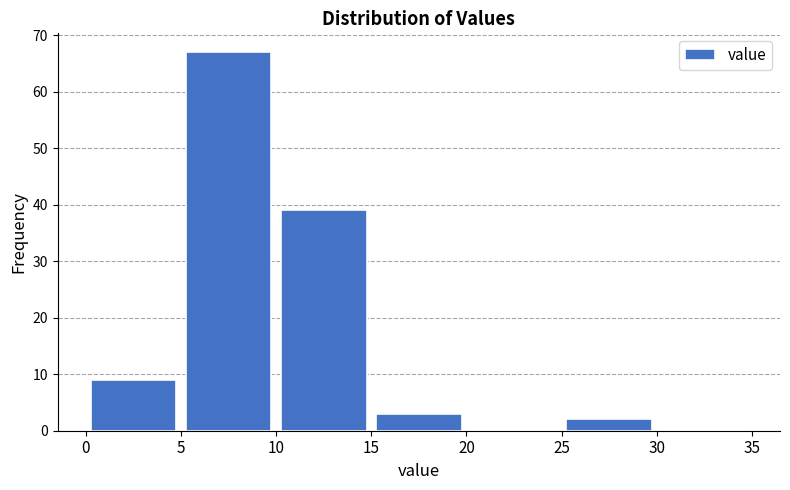

Reading left to right, list every bar in this chart as the range it spans on the x-axis followed by its height. The values are not printed on the chart, so give them approximately, as read against the axis.

0 to 5: 9
5 to 10: 67
10 to 15: 39
15 to 20: 3
20 to 25: 0
25 to 30: 2
30 to 35: 0